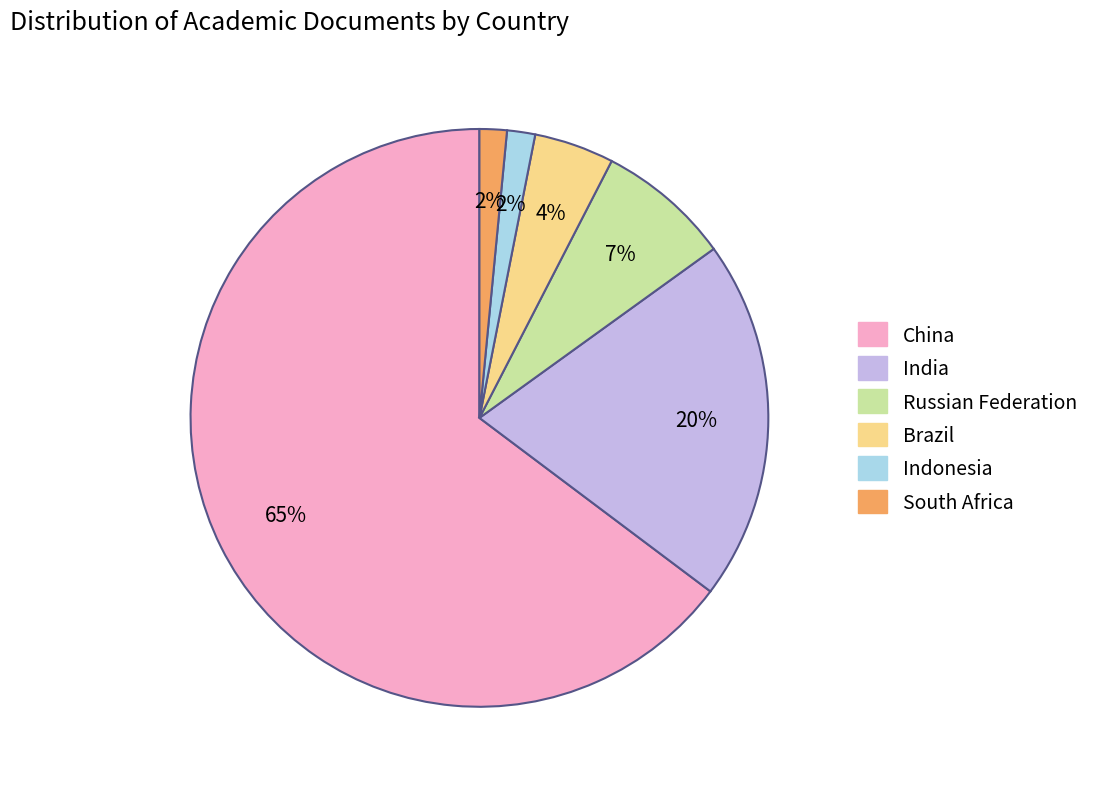

Which slice represents more than half of the pie?

China